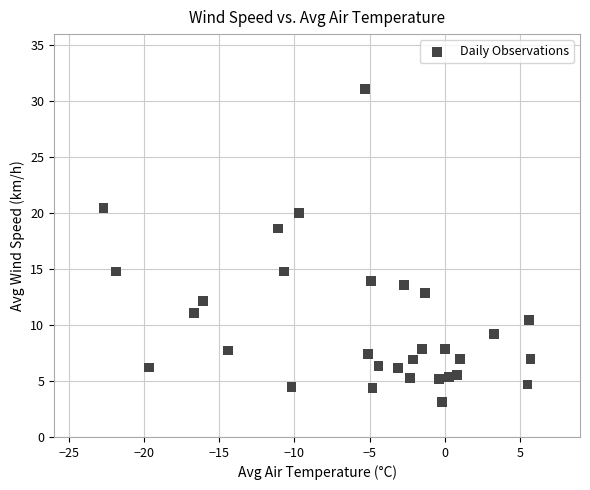

What Y value in the scatter plot is closest to 17?

18.6